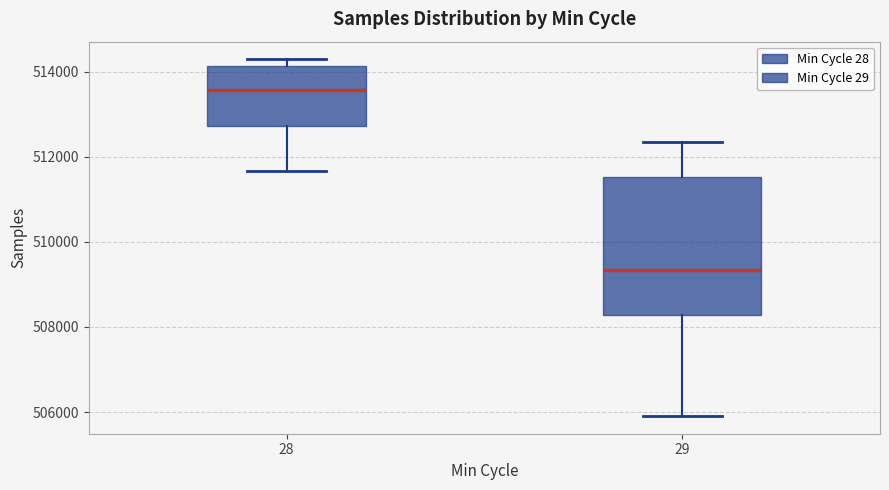

Which box has the lowest median line?

29